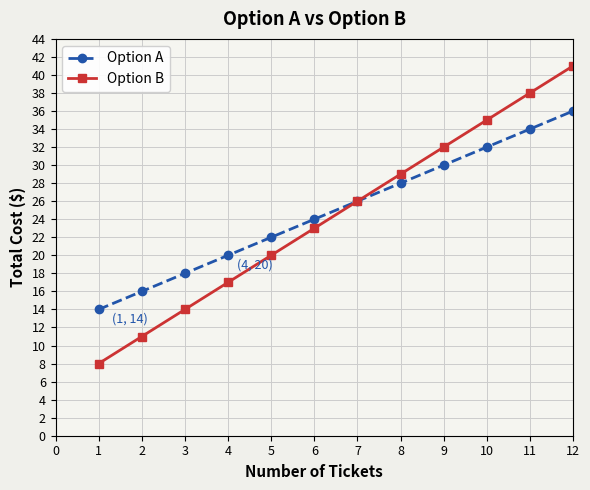

Does the chart display data point markers on the line(s)?

Yes